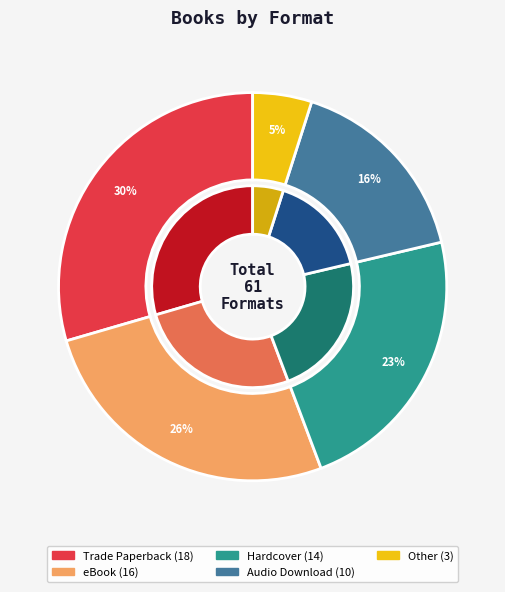

To the nearest percent, what is the difference between the eBook and Trade Paperback slice percentages?

3%